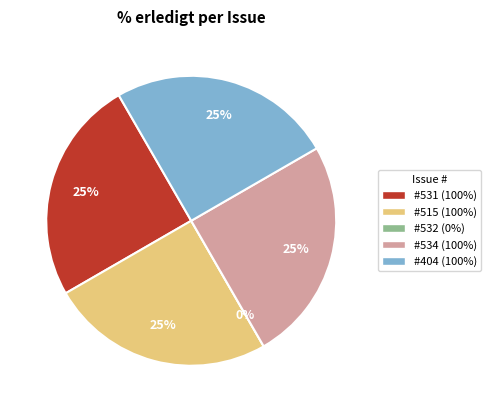

How many slices are in this pie chart?

5